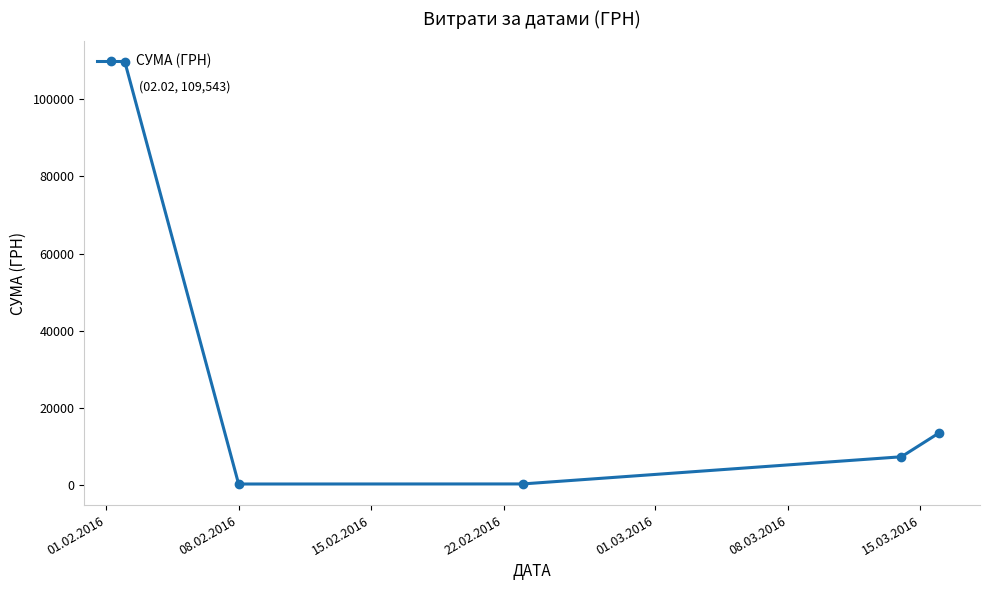

How many interior local valleys (lower than both neighbors) does the data have?

1